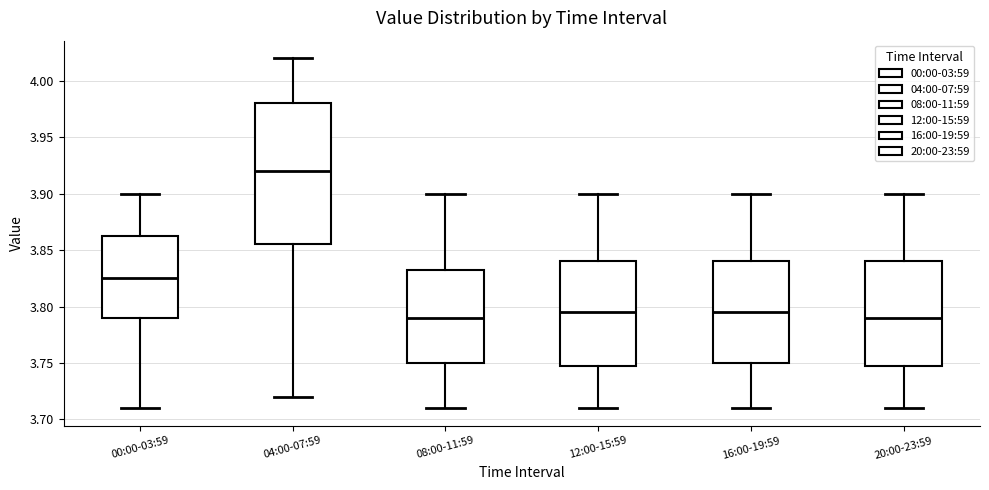

Which box is the tallest, from its lower edge to its upper edge?

04:00-07:59